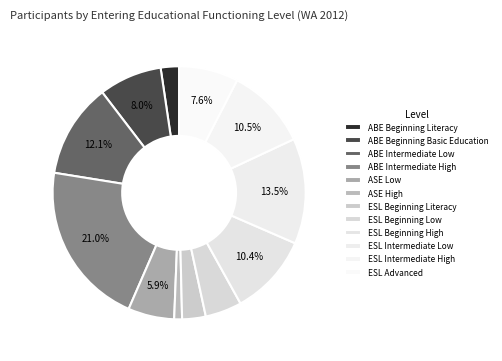

Is it true that ABE Beginning Basic Education is 1% of the pie?

False